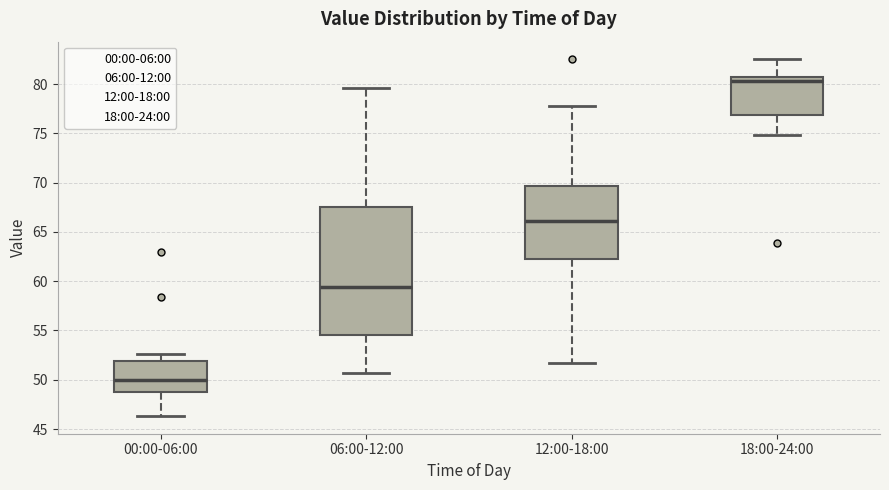

Comparing the boxes themselves (not the whiskers), which one is the tallest?

06:00-12:00